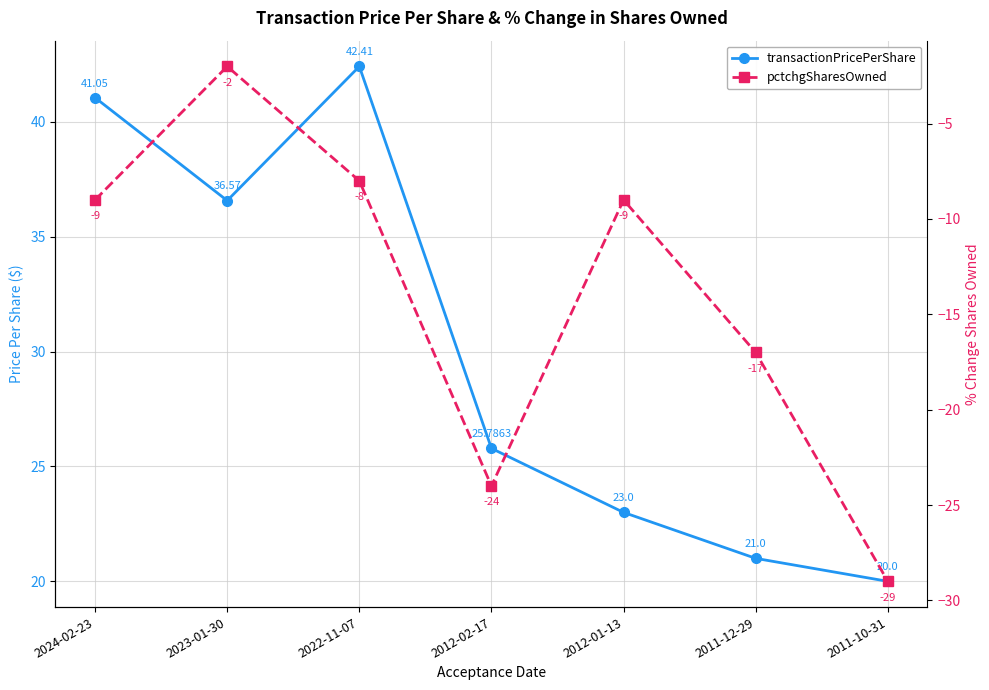

What is the total value across all series at 2023-01-30?

34.6